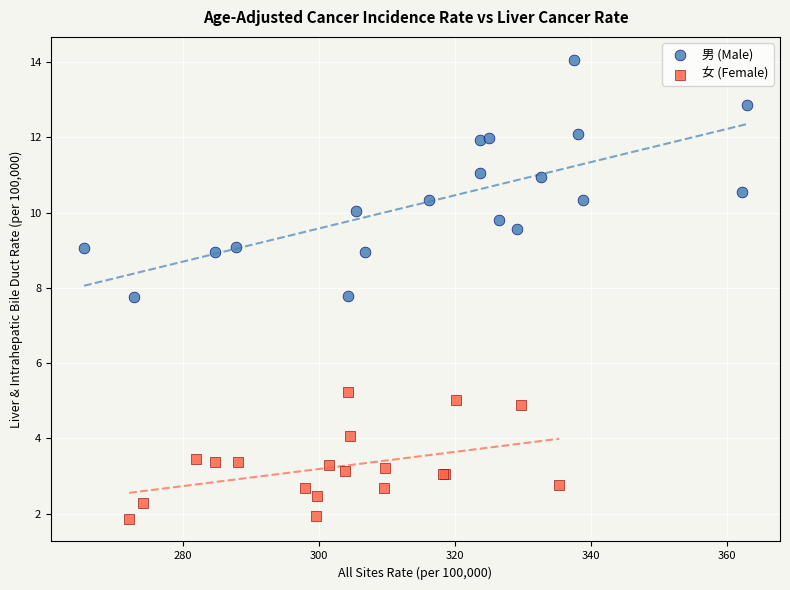

Which series reaches the maximum Y coordinate?

男 (Male)